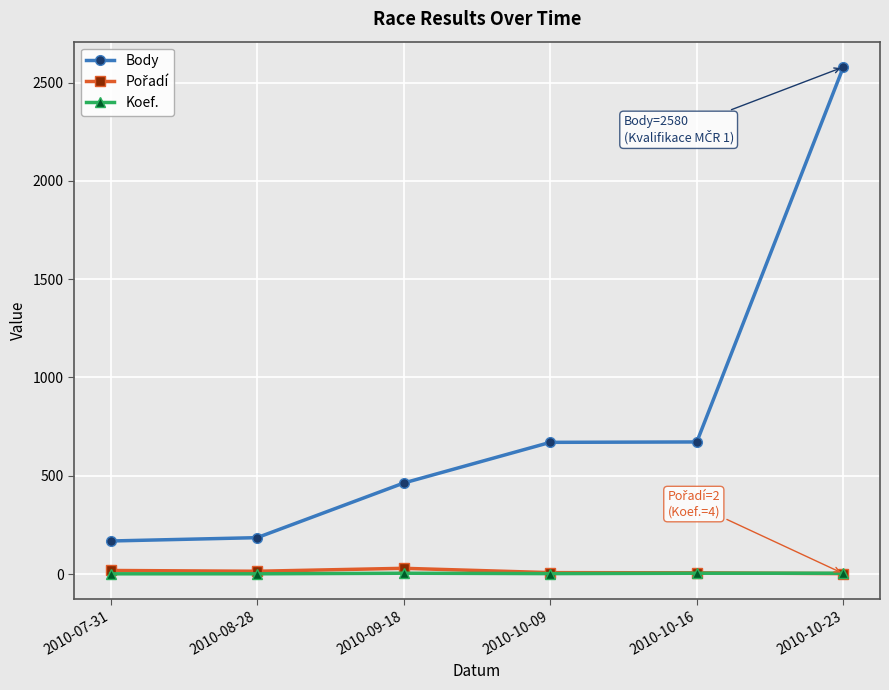

What is the total value across all series at 2010-10-09?

679